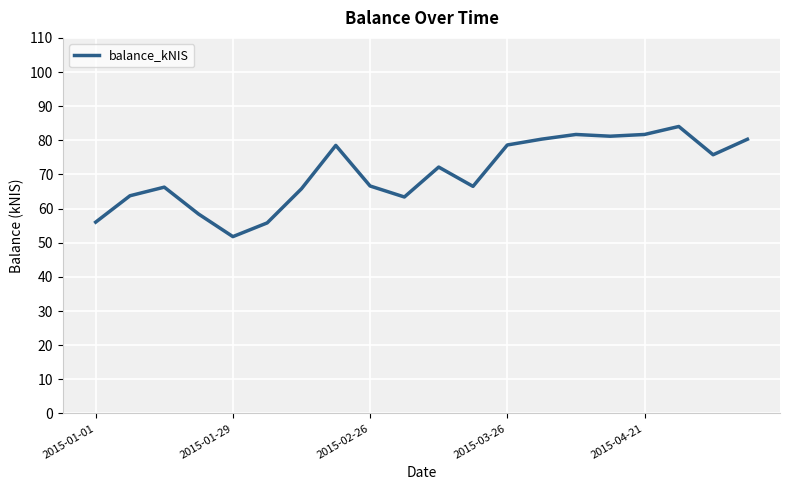

What is the sum of all values?

1408.8